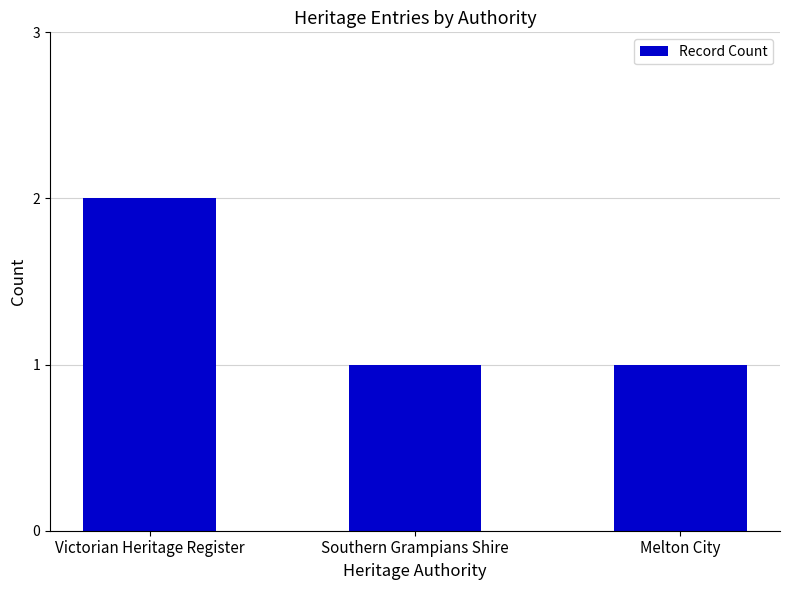

The chart shows a value of 1 at Melton City. True or false?

True